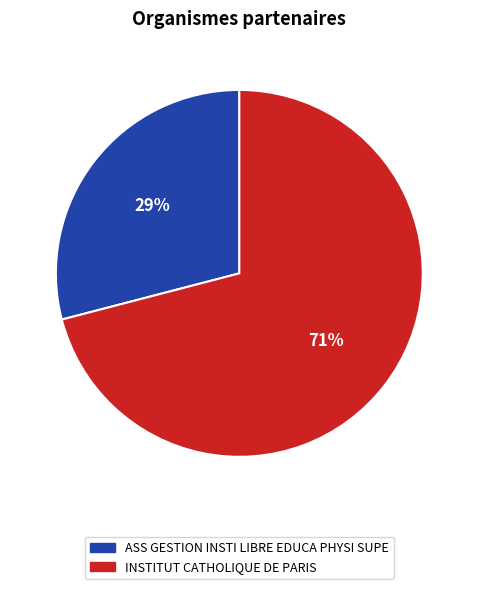

Is the sum of ASS GESTION INSTI LIBRE EDUCA PHYSI SUPE and INSTITUT CATHOLIQUE DE PARIS greater than half?

Yes